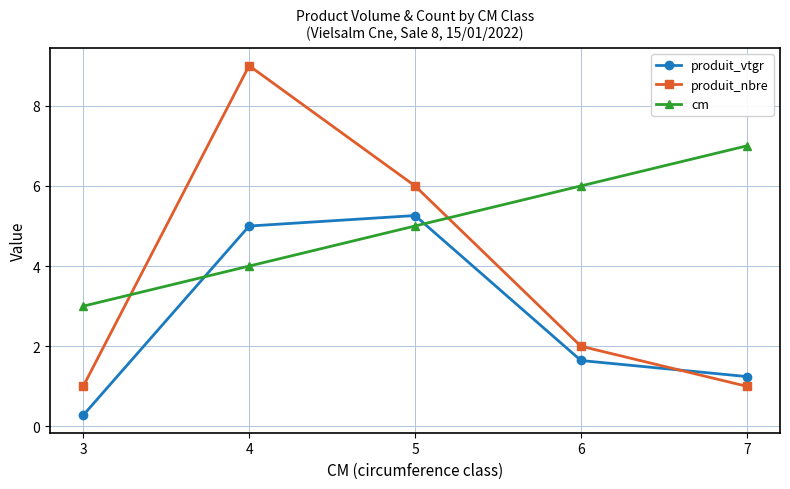

The value of produit_nbre at 4 is 12.6. True or false?

False